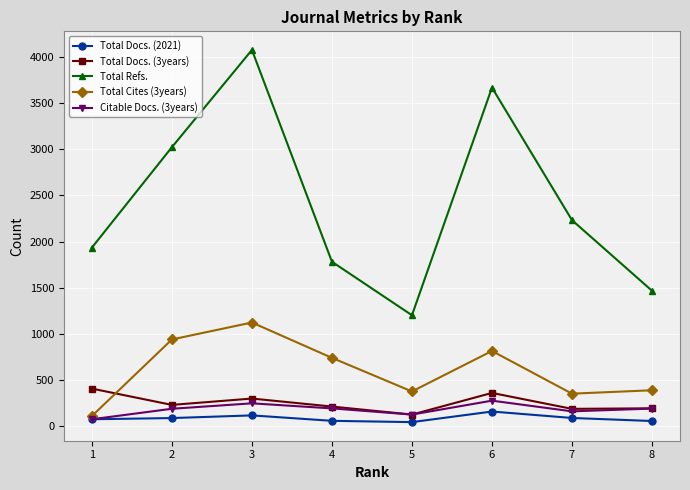

At which category is the sum across all series the highest?

3